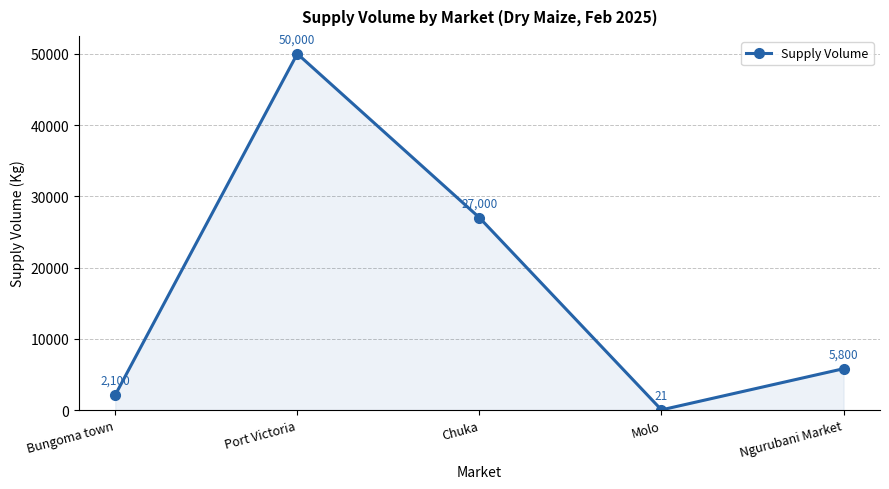

What is the difference between the values at Port Victoria and Ngurubani Market?

44200